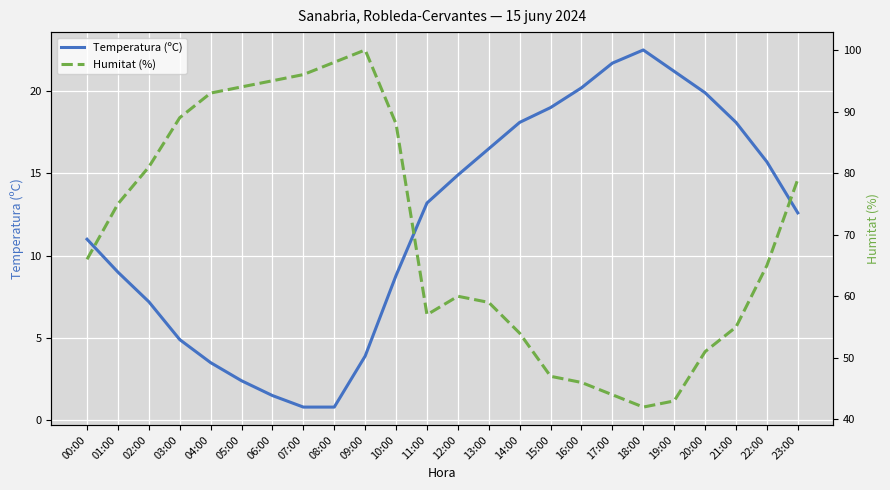

Which series has the largest range (max minus min)?

Humitat (%)